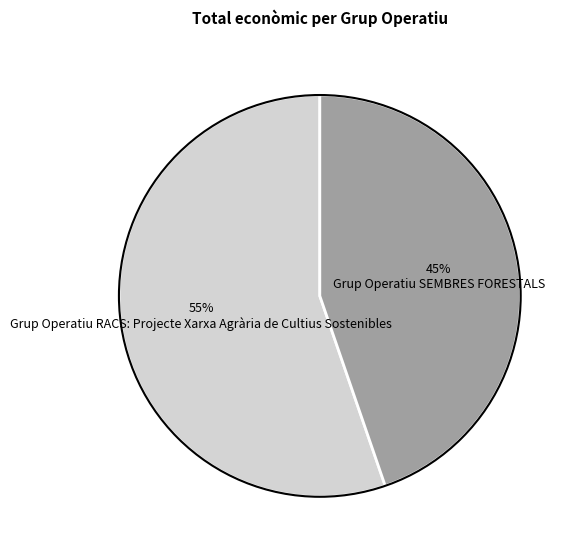

What percentage is the 45% Grup Operatiu SEMBRES FORESTALS slice, to the nearest percent?

45%